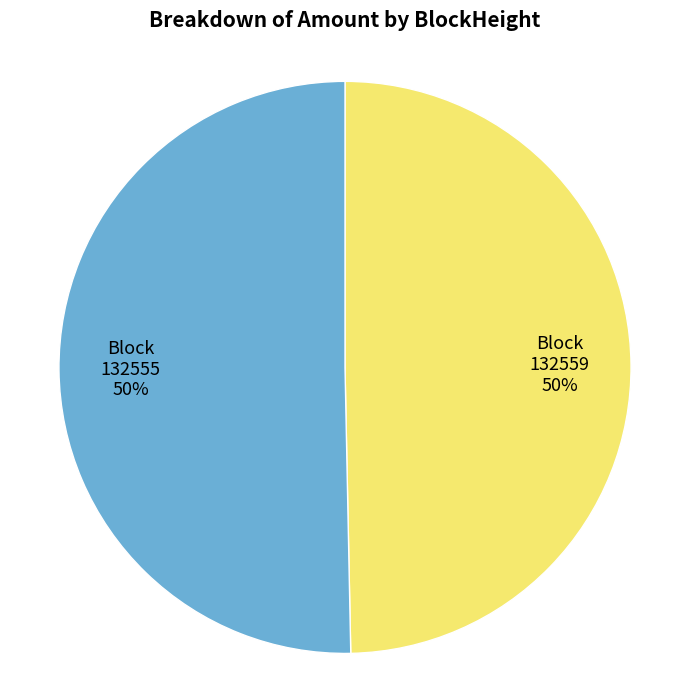

To the nearest percent, what is the average slice percentage?

50%